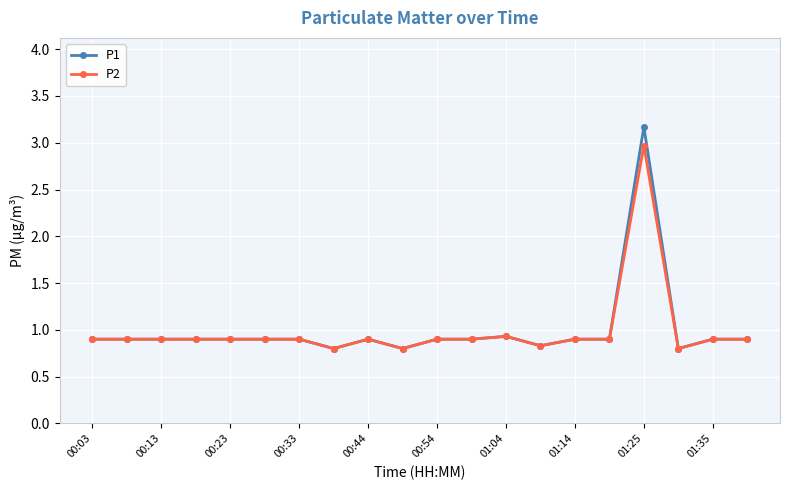

Which series has the largest range (max minus min)?

P1